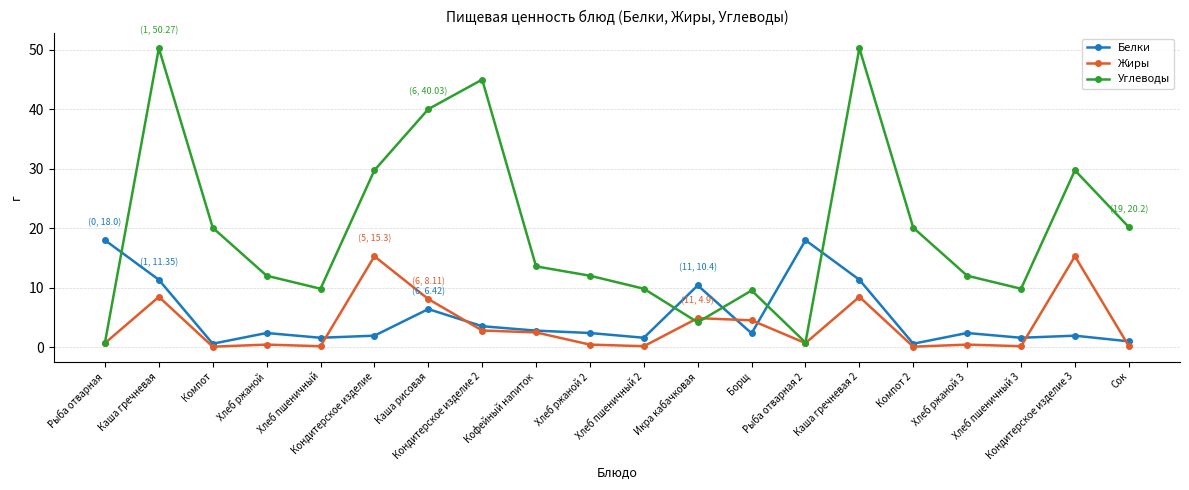

What are all the series names shown in the legend?

Белки, Жиры, Углеводы